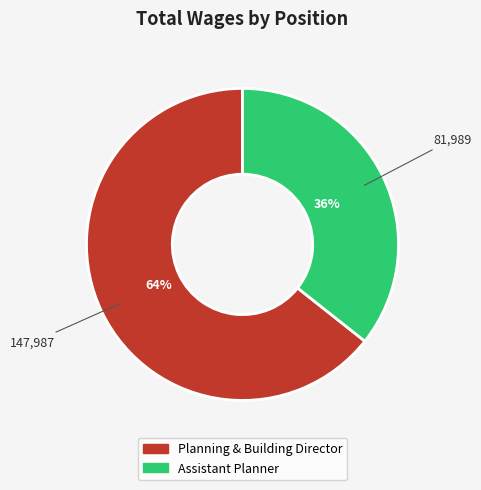

Rank the categories by value from highest to lowest.

Planning & Building Director, Assistant Planner